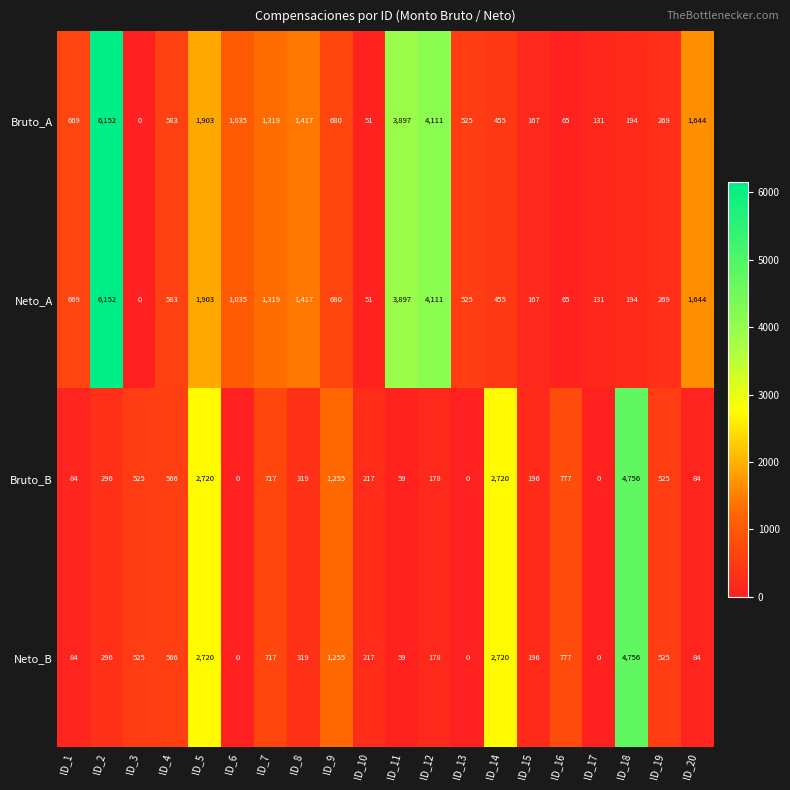

At which category does the chart reach its peak across all series?

ID_2